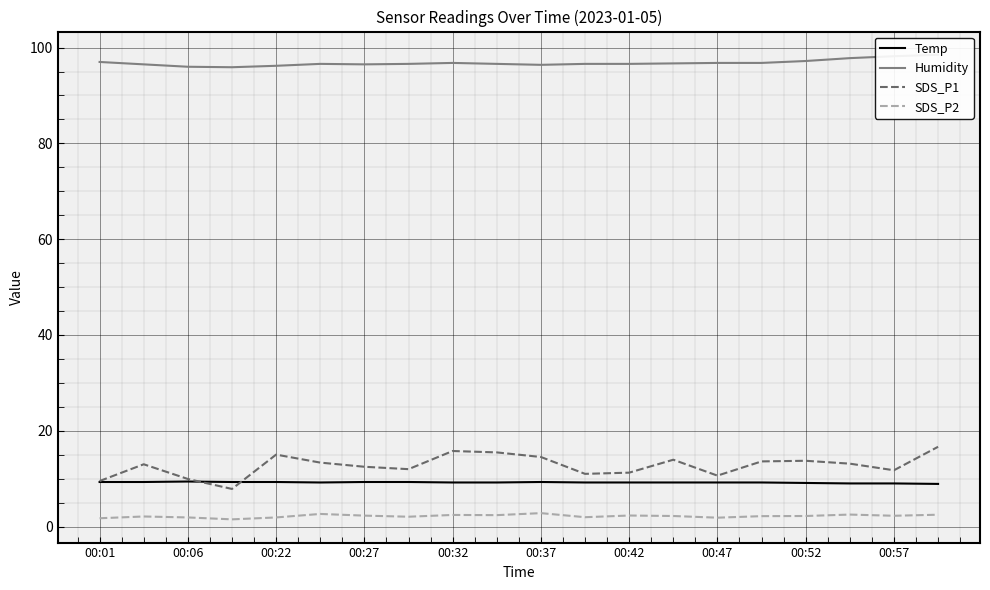

At how many categories does at least one series exceed 88?

20